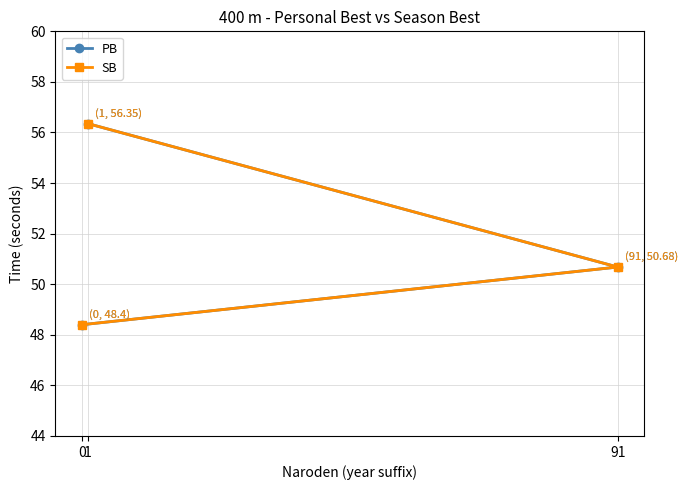

At how many categories does at least one series exceed 54?

1